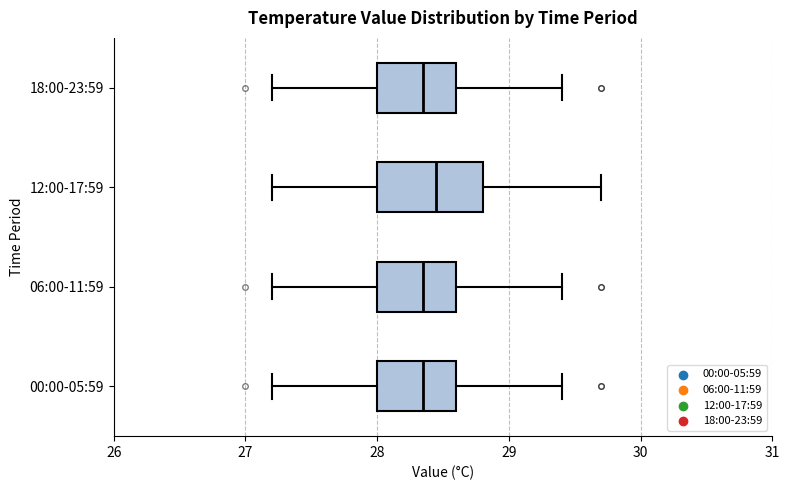

Reading bottom to top, transcribe this box plot: for each box, give where its median line is, the range the box spans, and where its two whiskers end, as read against the x-axis. The values are not printed on the chart, so give them approximately, as read against the axis.

00:00-05:59: median 28.4, box 28.0 to 28.6, whiskers 27.2 to 29.4
06:00-11:59: median 28.4, box 28.0 to 28.6, whiskers 27.2 to 29.4
12:00-17:59: median 28.5, box 28.0 to 28.8, whiskers 27.2 to 29.7
18:00-23:59: median 28.4, box 28.0 to 28.6, whiskers 27.2 to 29.4